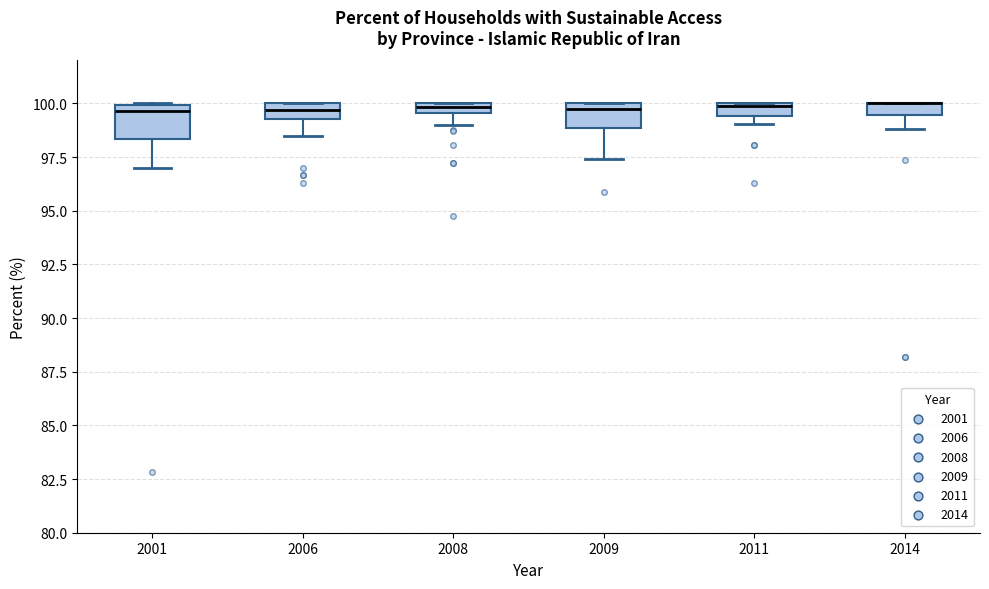

Where does the lower whisker of the box at x = 2009 end on the y-axis? The values are not printed on the chart, so give them approximately, as read against the axis.

97.5